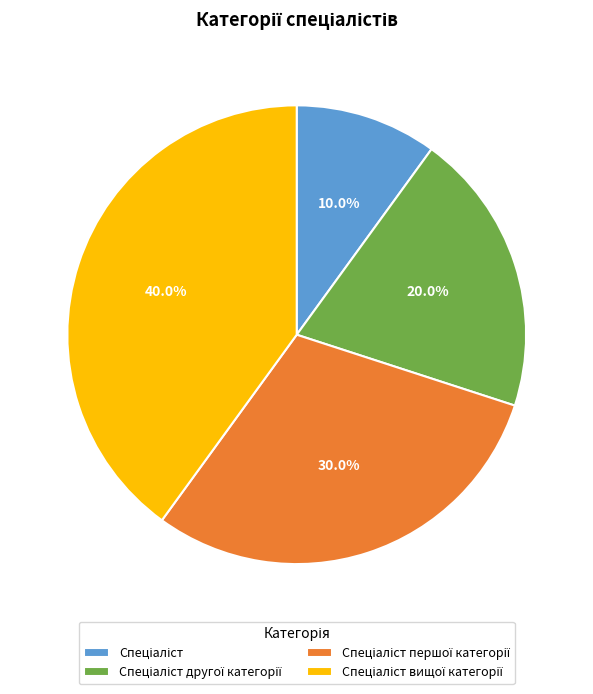

How many segments does this pie chart have?

4